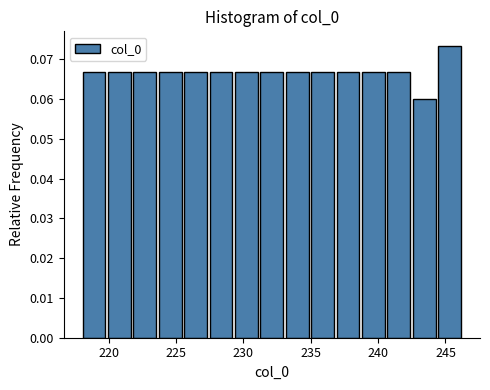

Around what value on the x-axis is the tallest bar? Give the approximate position of its centre, as read against the axis.

245.5